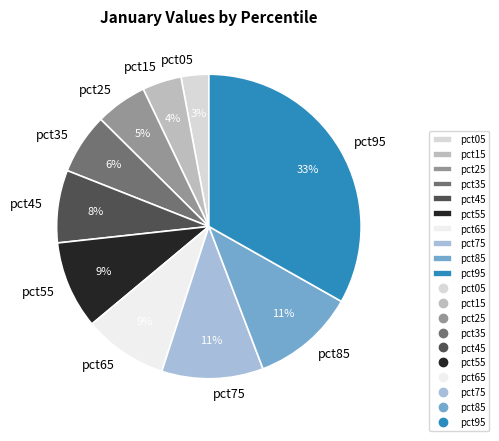

Is there a majority slice in this chart?

No